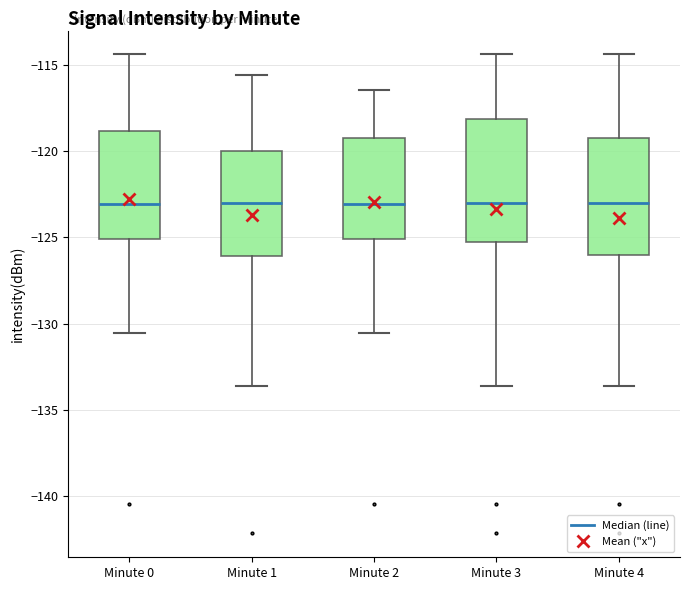

Where does the median line of the box for Minute 3 sit on the y-axis? The values are not printed on the chart, so give them approximately, as read against the axis.

-123.0